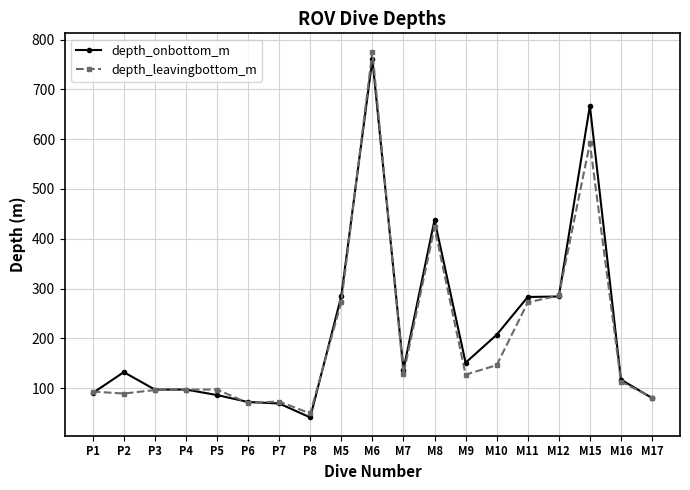

What is the value of the depth_onbottom_m point at the 13th from the left?

151